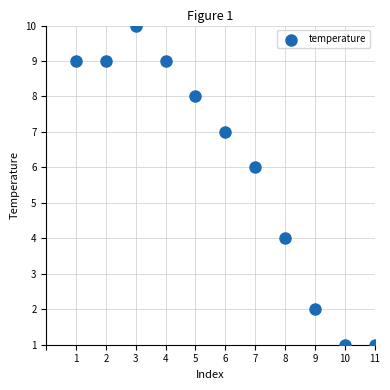

What is the range of X values (max minus min)?

10.0